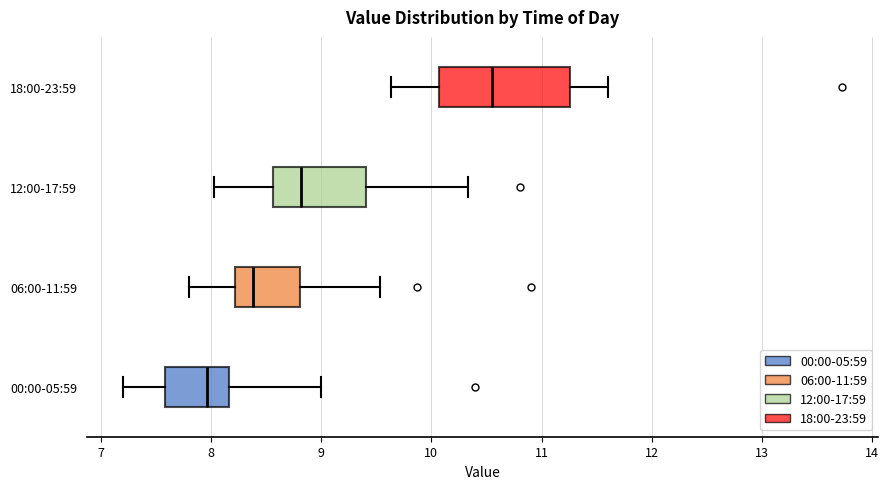

Which box has the furthest to the right median line?

18:00-23:59